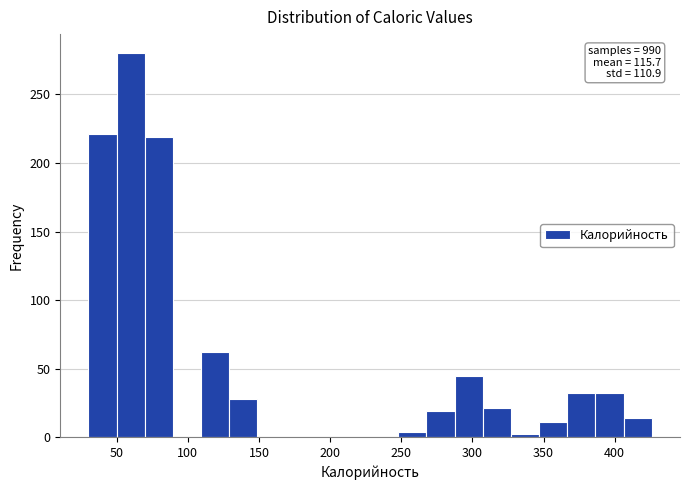

Read against the x-axis, roughly where is the centre of the tallest bar?

60